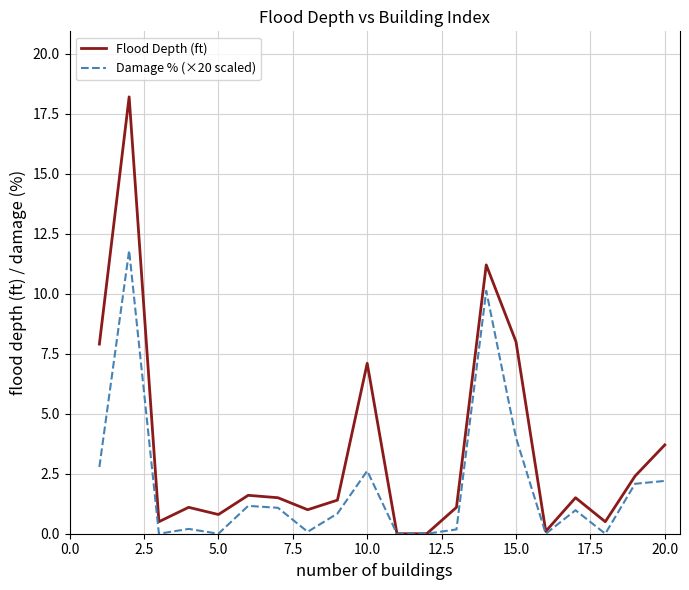

What is the maximum value for Damage % (×20 scaled)?

11.8